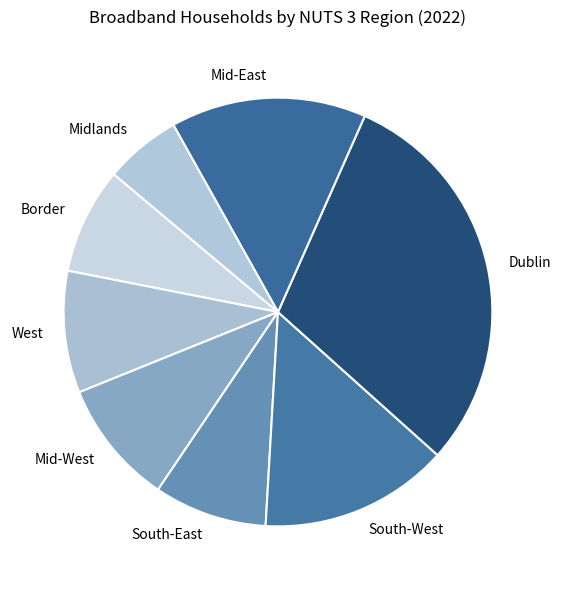

The South-West slice represents 14% of the pie. True or false?

True